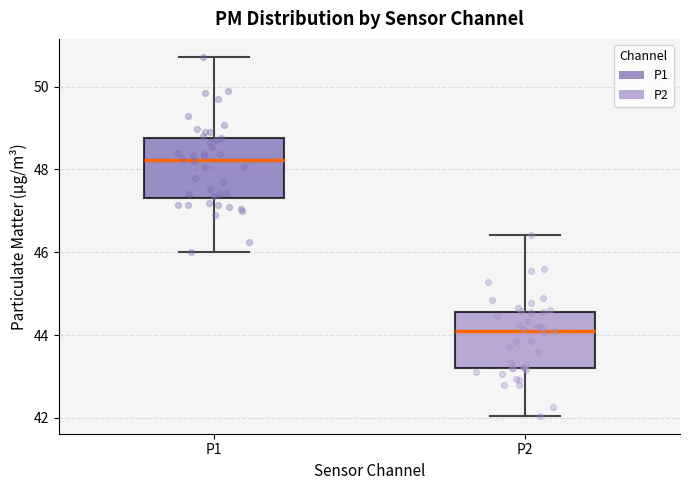

Which box has the highest median line?

P1